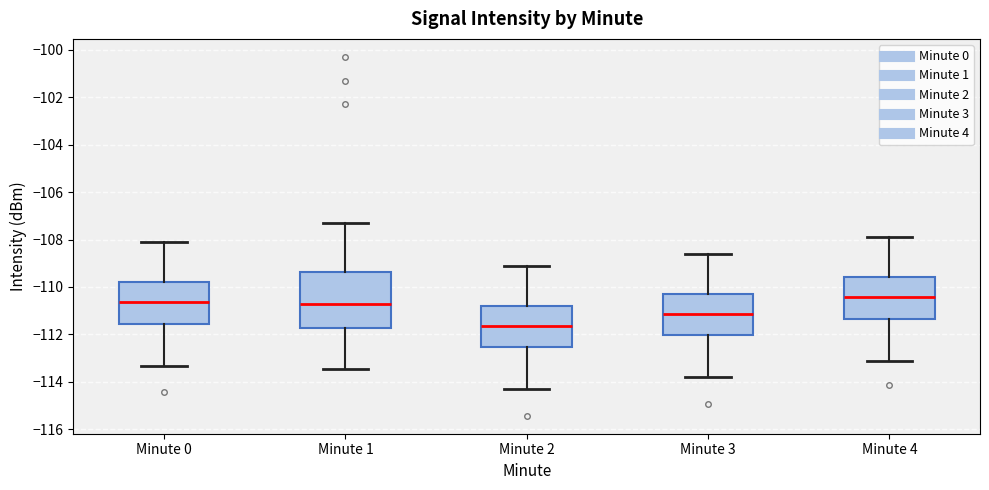

Comparing the boxes themselves (not the whiskers), which one is the tallest?

Minute 1